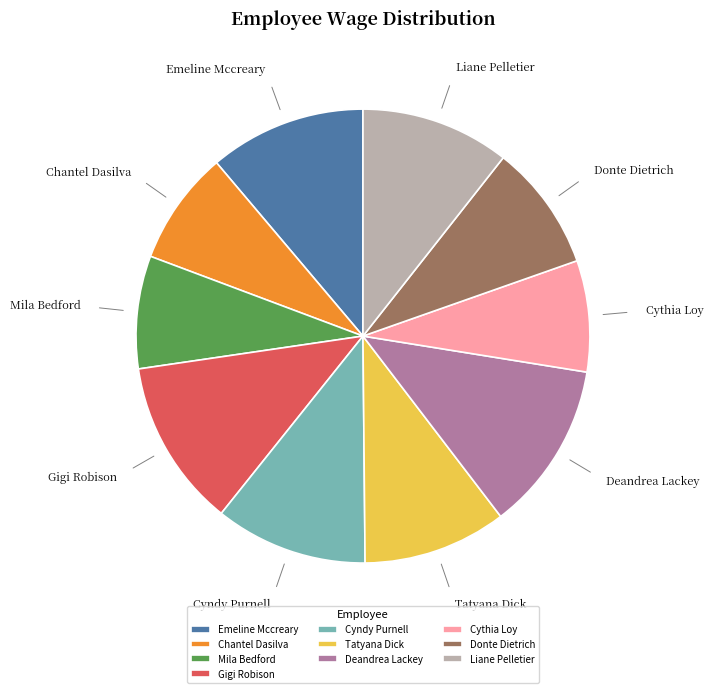

Combined, do Emeline Mccreary and Mila Bedford account for over 50%?

No